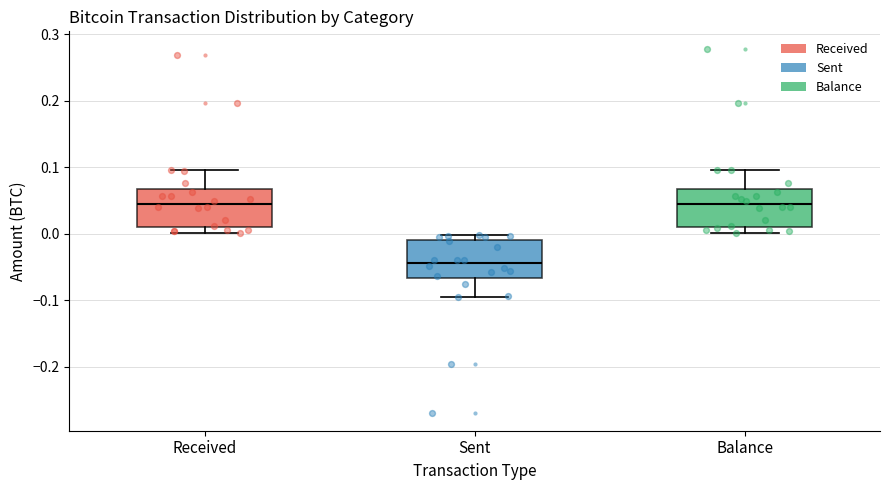

Reading left to right, read every box against the y-axis: the position of its median line, the range the box covers, and the ends of its whiskers. The values are not printed on the chart, so give them approximately, as read against the axis.

Received: median 0.04, box 0.01 to 0.07, whiskers 0.00 to 0.10
Sent: median -0.04, box -0.07 to -0.01, whiskers -0.10 to 0.00
Balance: median 0.04, box 0.01 to 0.07, whiskers 0.00 to 0.10